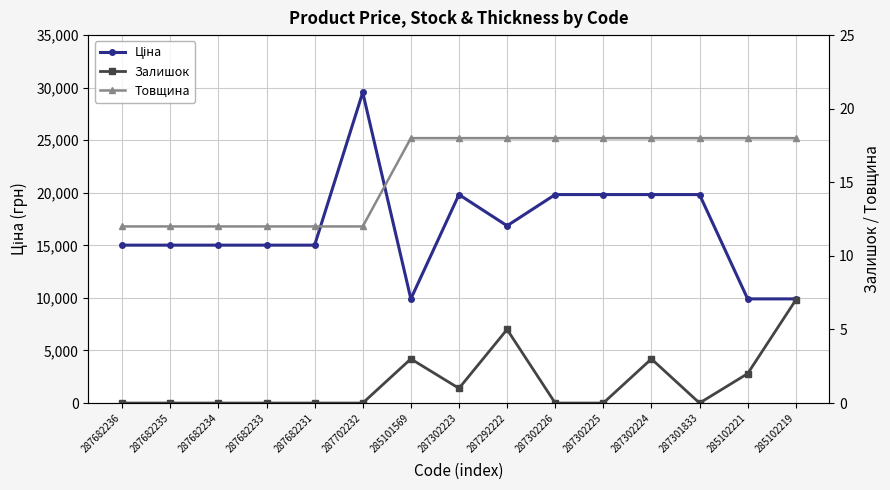

How many interior local peaks does the Ціна series have?

2